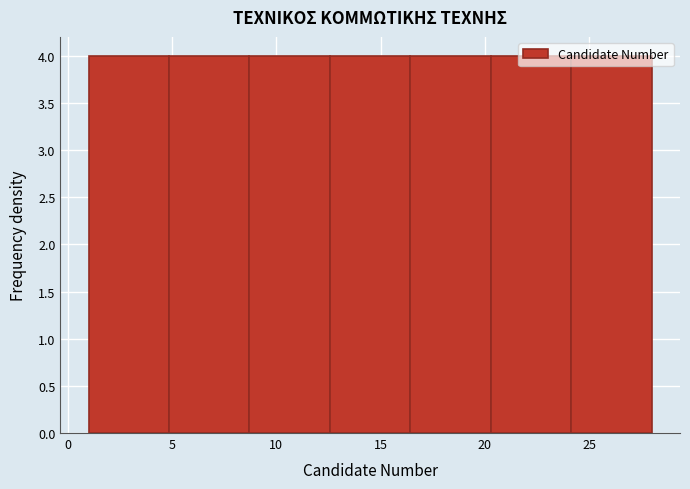

Reading left to right, transcribe this chart: for each bar, give the range it covers on the x-axis and its height. Neither the bar edges nor the heights are printed on the chart, so give them approximately, as read against the axes.

1.0 to 5.0: 4
5.0 to 8.5: 4
8.5 to 12.5: 4
12.5 to 16.5: 4
16.5 to 20.5: 4
20.5 to 24.0: 4
24.0 to 28.0: 4